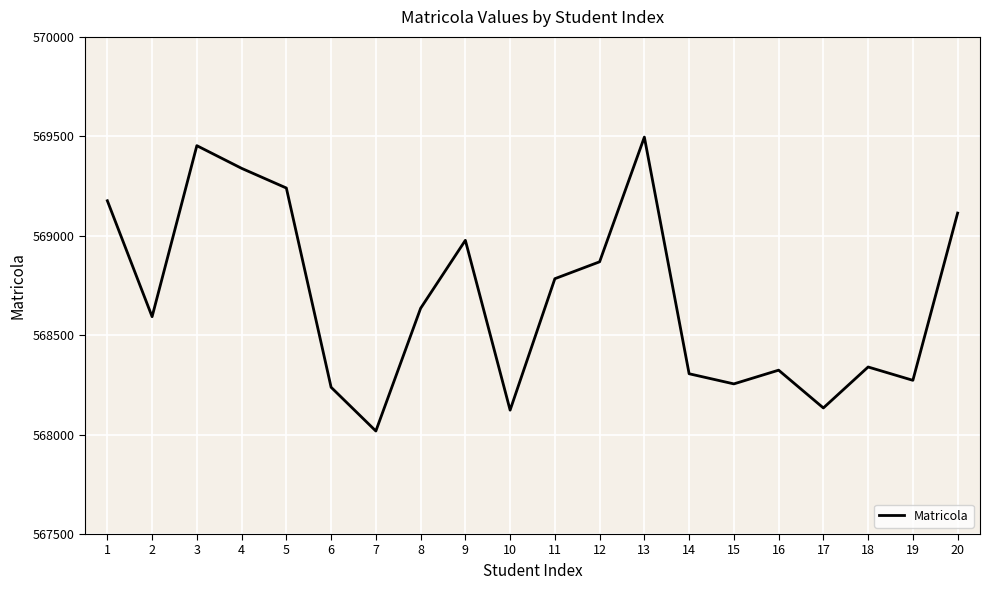

What is the difference between the maximum and minimum values?

1478